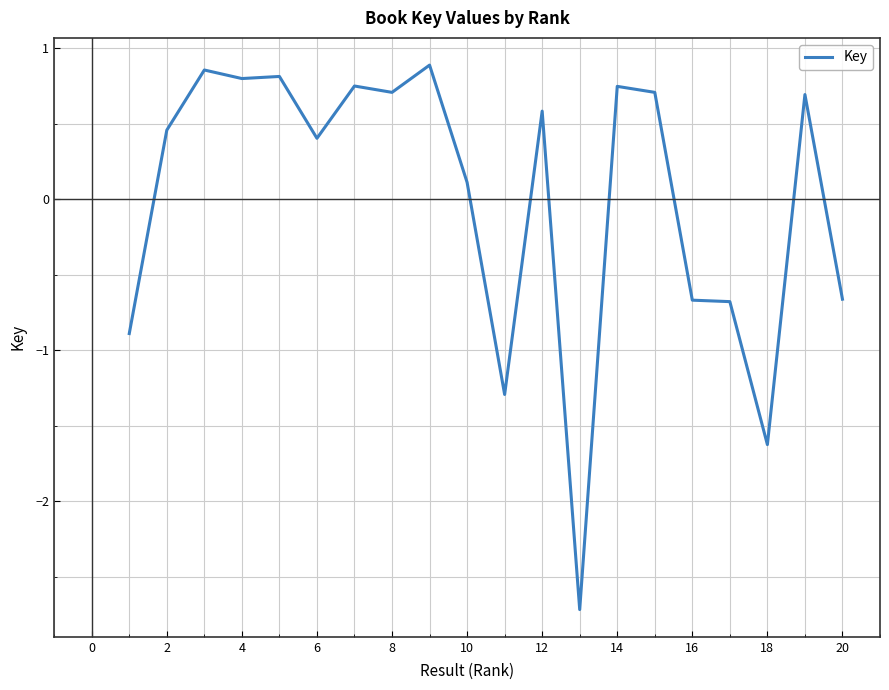

How many lines are shown in the chart?

1